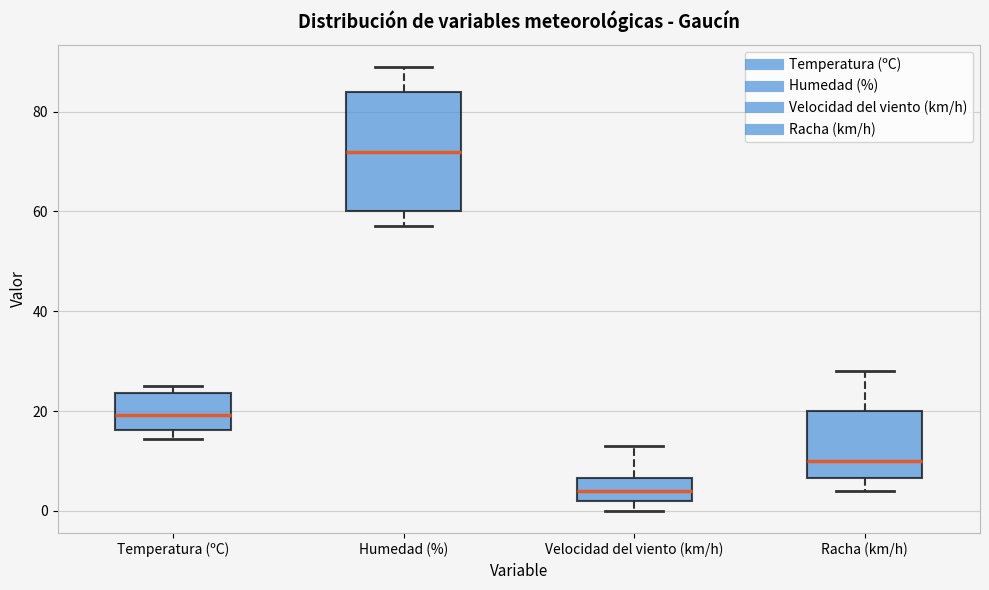

Reading left to right, transcribe this box plot: for each box, give where its median line is, the range the box spans, and where its two whiskers end, as read against the y-axis. The values are not printed on the chart, so give them approximately, as read against the axis.

Temperatura (ºC): median 20, box 16 to 24, whiskers 14 to 26
Humedad (%): median 72, box 60 to 84, whiskers 58 to 90
Velocidad del viento (km/h): median 4, box 2 to 6, whiskers 0 to 14
Racha (km/h): median 10, box 6 to 20, whiskers 4 to 28